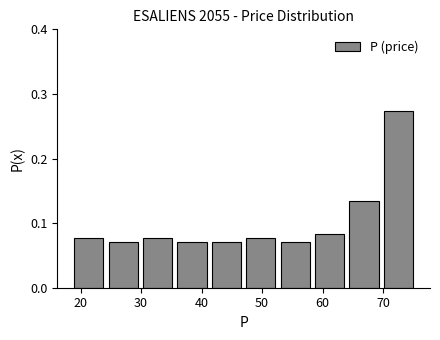

Over which range of the x-axis is the bar tallest?

70 to 75